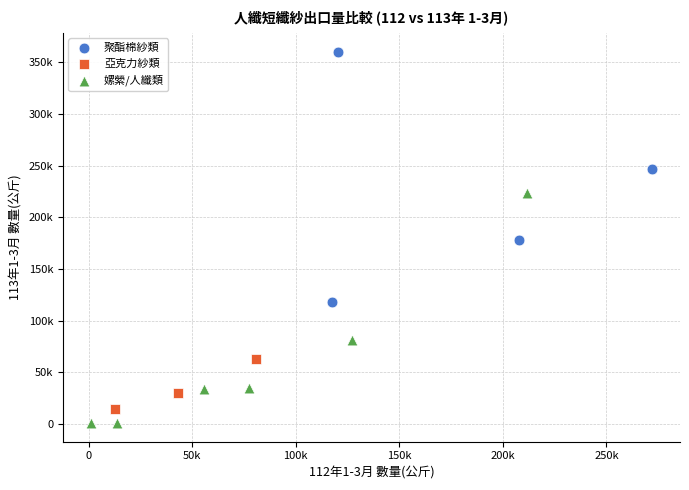

What are all the series names shown in the legend?

聚酯棉紗類, 亞克力紗類, 嫘縈/人纖類